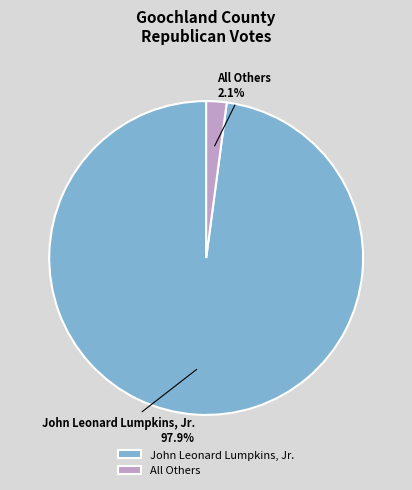

To the nearest percent, what portion does All Others represent?

2%